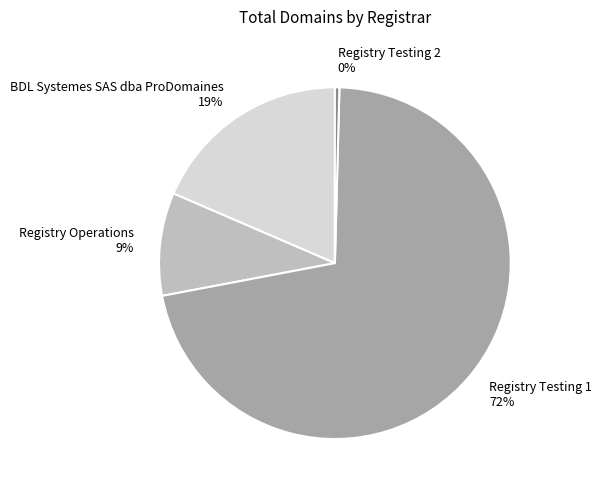

What percentage is the Registry Operations slice, to the nearest percent?

9%